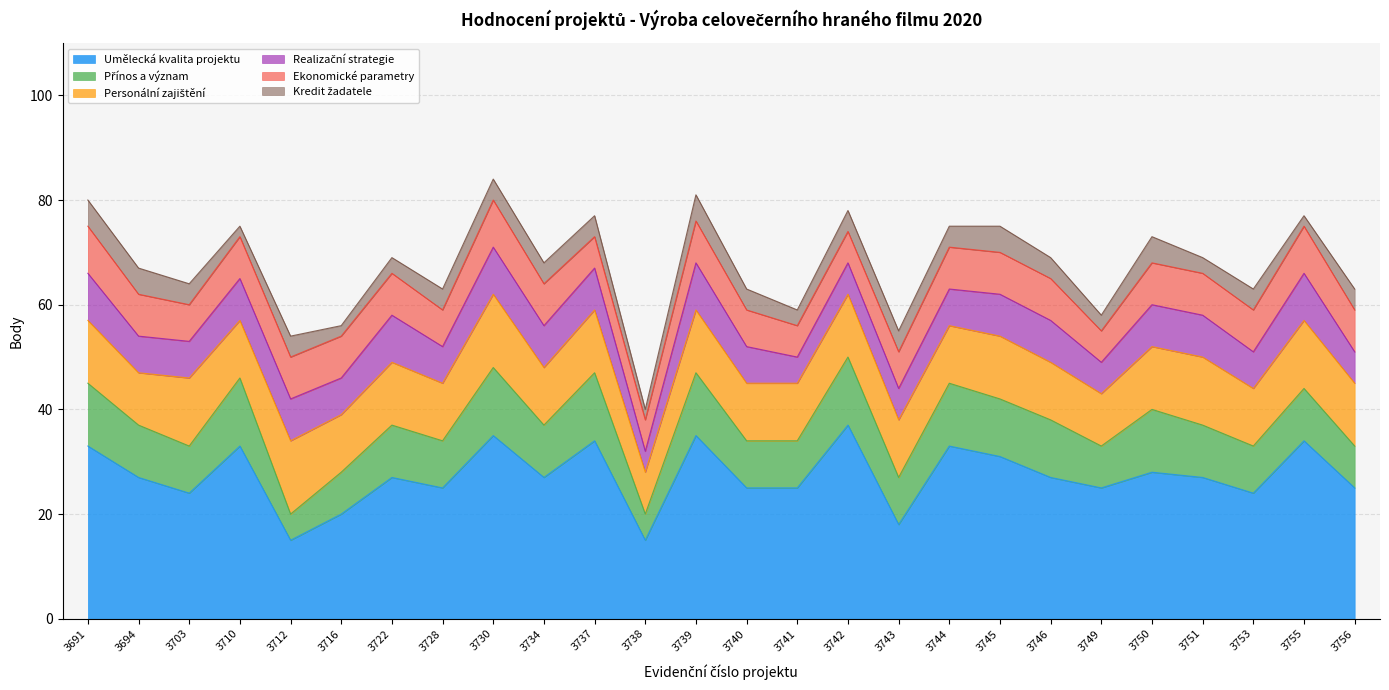

Where does the Personální zajištění series first go above 12?

3703